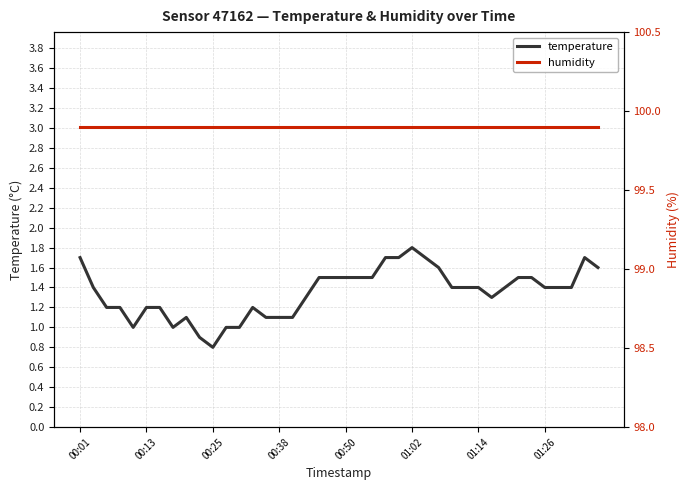

What is the maximum value for temperature?

1.8